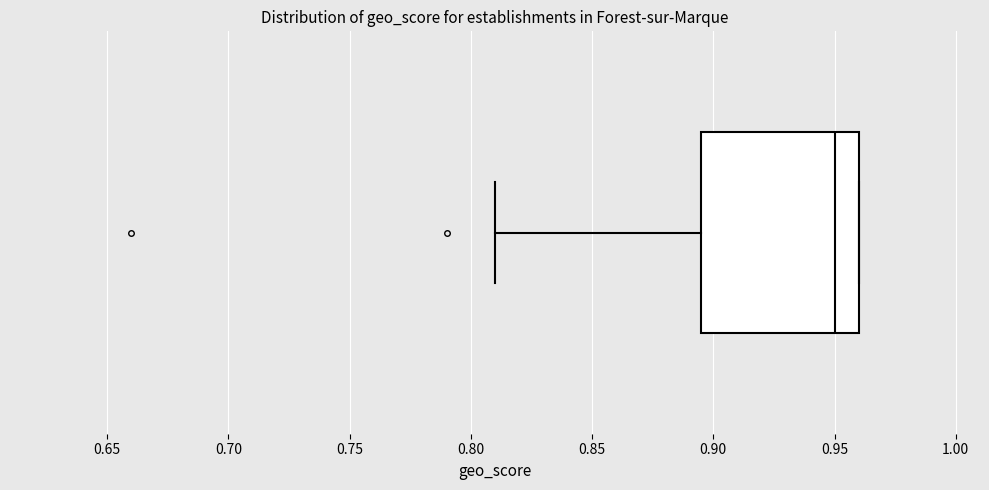

Read this box plot against the x-axis: the position of the median line, the range covered by the box, and the ends of both whiskers. The values are not printed on the chart, so give them approximately, as read against the axis.

median 0.950, box 0.895 to 0.960, whiskers 0.810 to 0.960